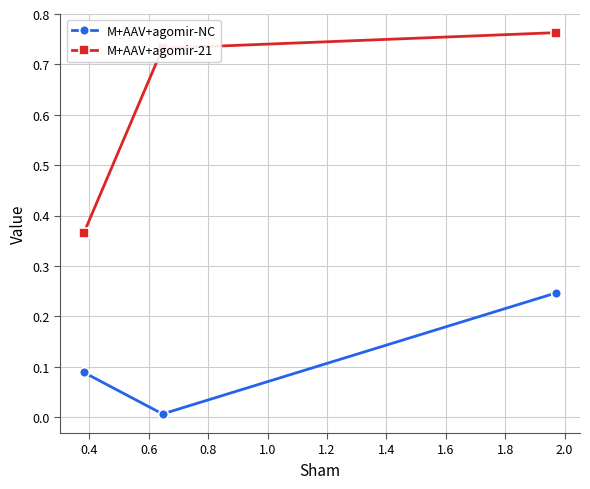

Rank the series by their average value, from lowest to highest.

M+AAV+agomir-NC, M+AAV+agomir-21